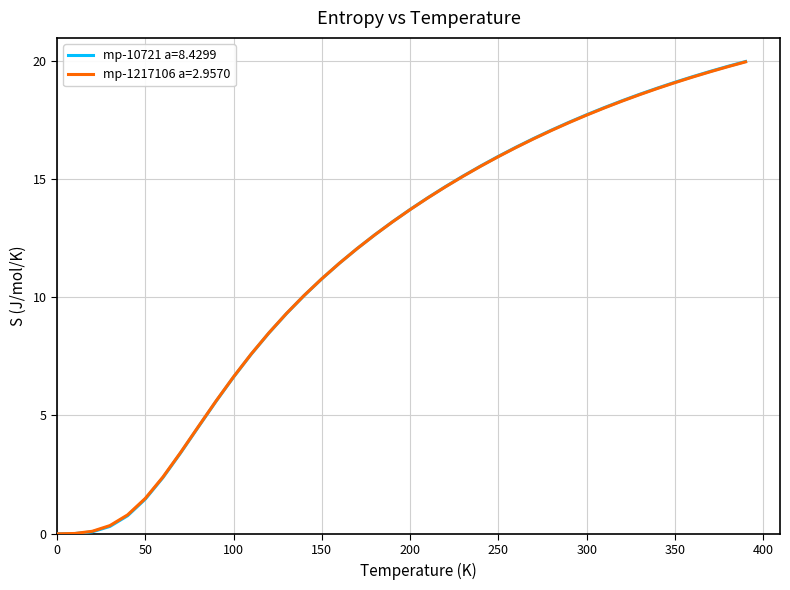

Which series has the widest spread of values?

mp-10721 a=8.4299